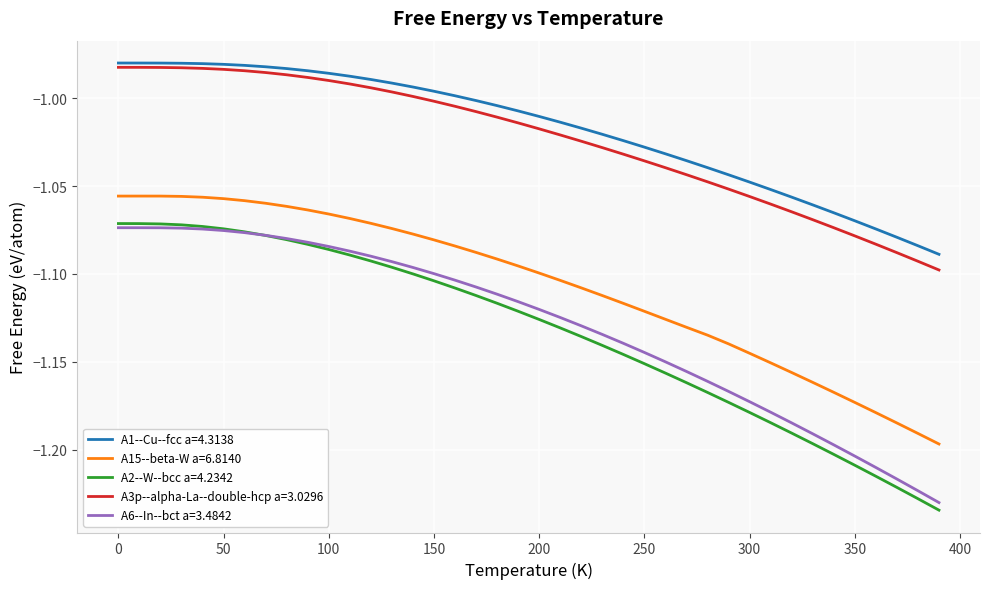

Which series has the largest range (max minus min)?

A2--W--bcc a=4.2342